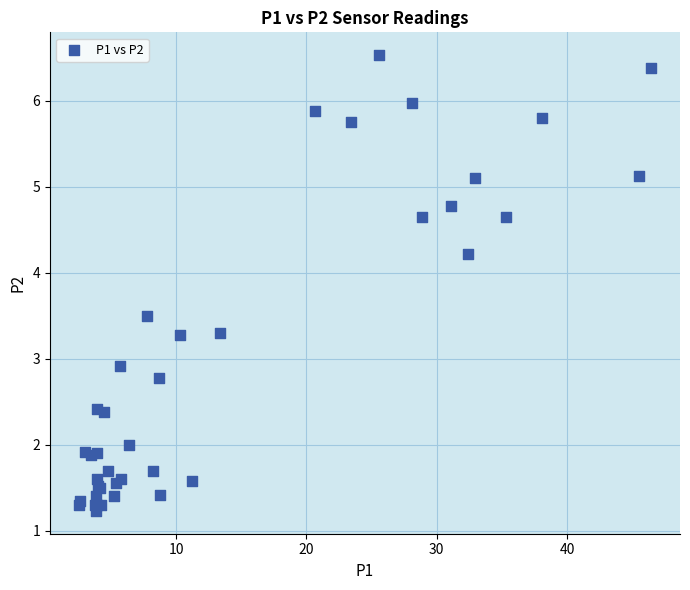

What Y value in the scatter plot is closest to 3?

2.9